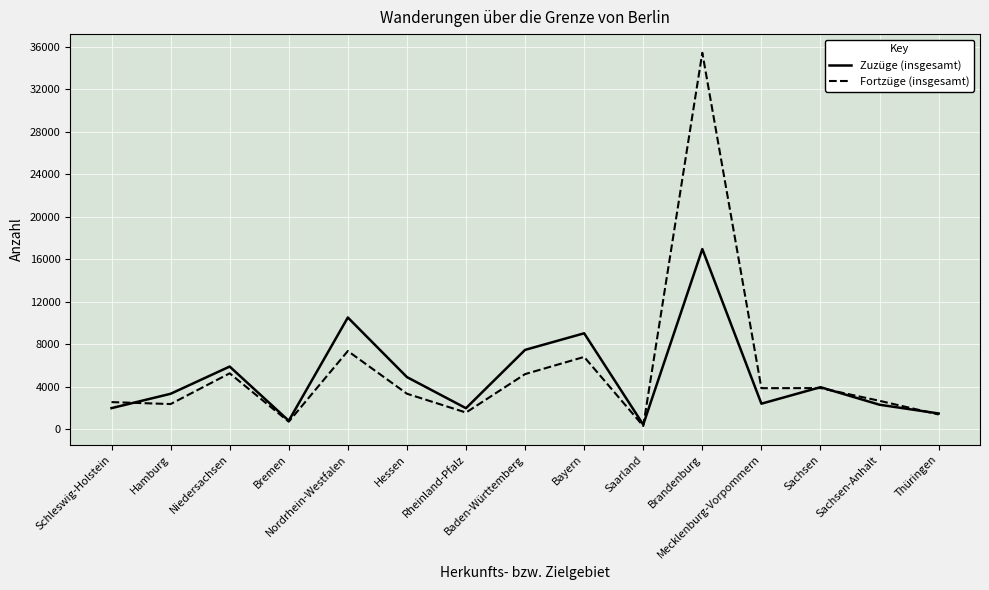

Count the number of data series in this chart.

2